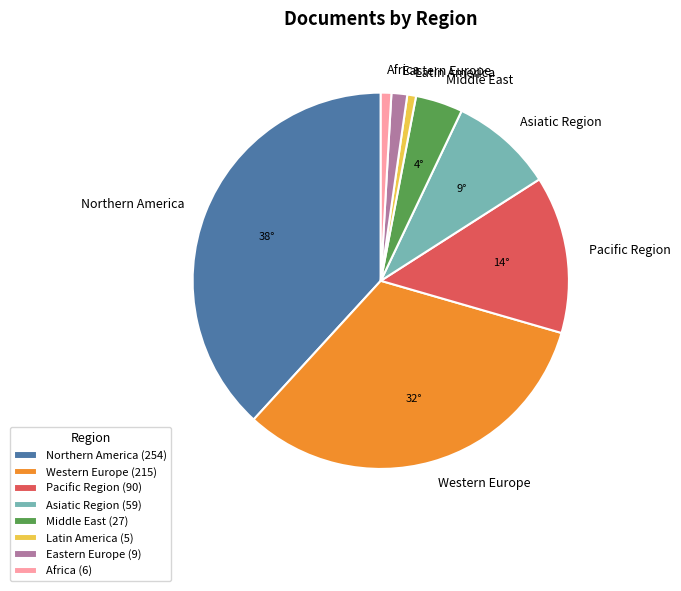

Do Africa and Eastern Europe together represent more than half of the pie?

No